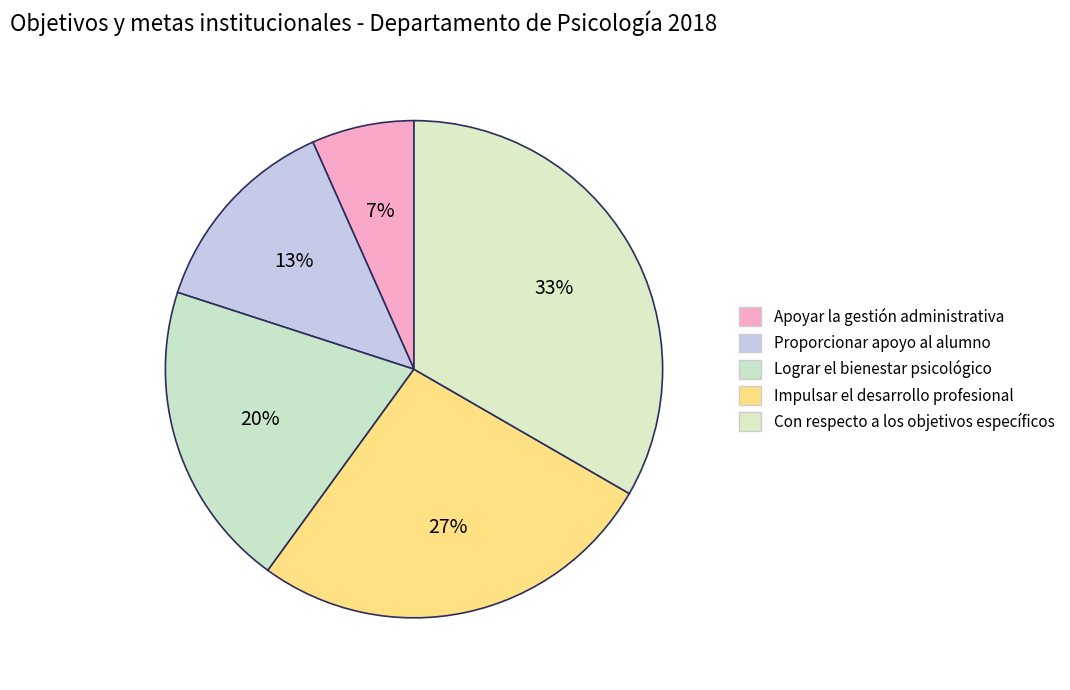

How many segments does this pie chart have?

5